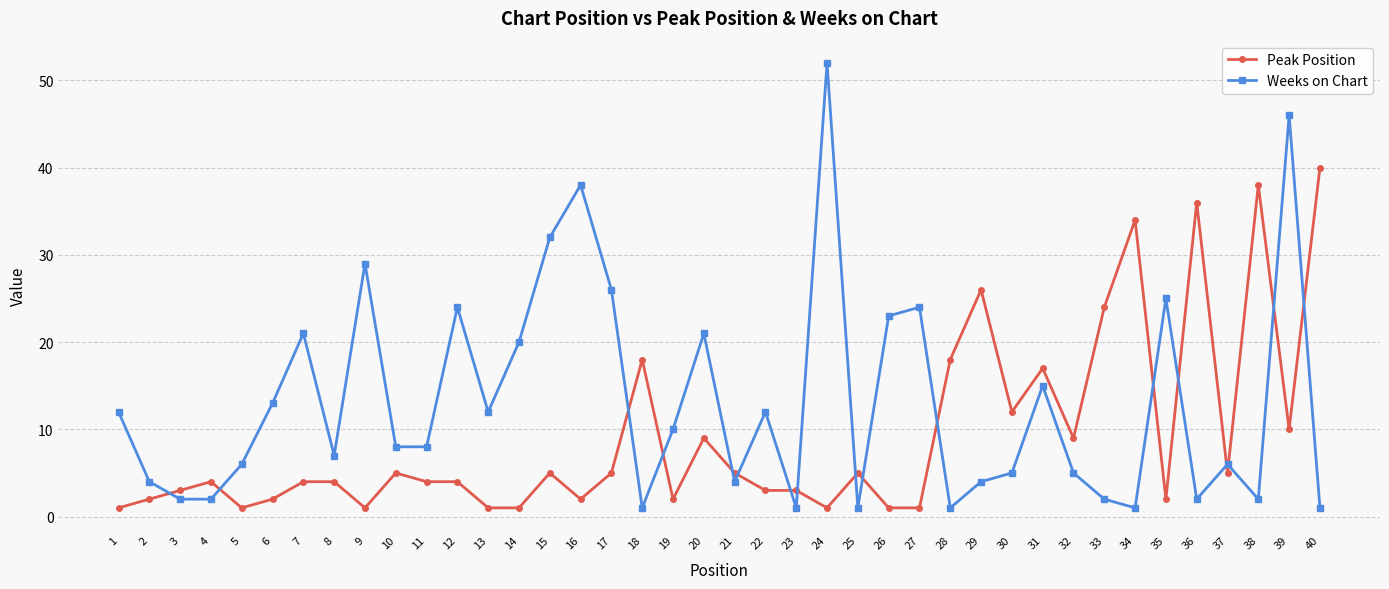

Rank the series by their average value, from lowest to highest.

Peak Position, Weeks on Chart